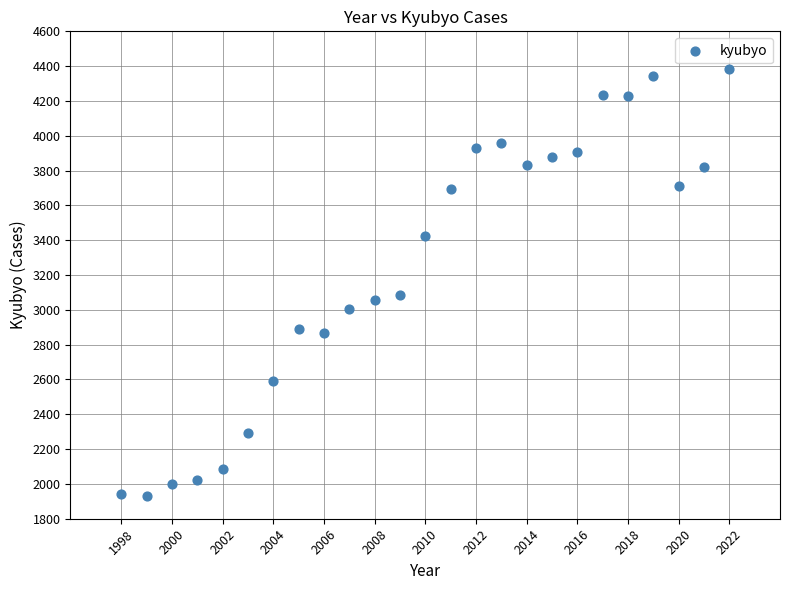

What is the range of Y values (max minus min)?

2457